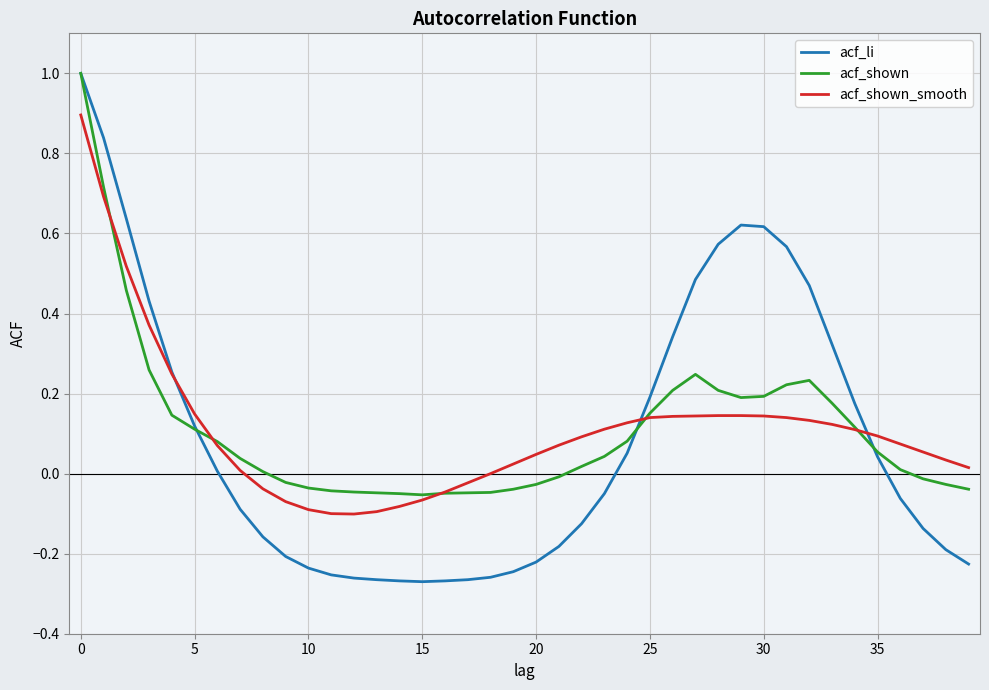

What is the greatest value displayed?

1.0